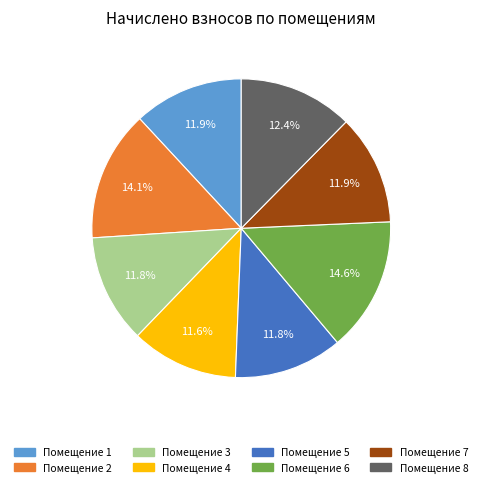

Approximately how many times larger is the value at Помещение 7 compared to Помещение 3?

1.0